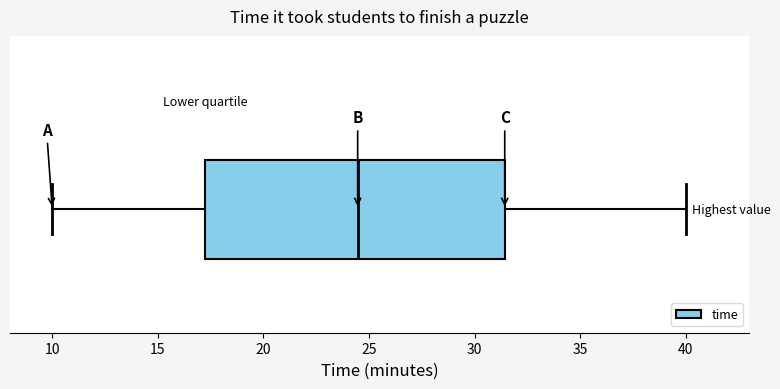

Read this box plot against the x-axis: the position of the median line, the range covered by the box, and the ends of both whiskers. The values are not printed on the chart, so give them approximately, as read against the axis.

median 24.5, box 17.0 to 31.5, whiskers 10.0 to 40.0